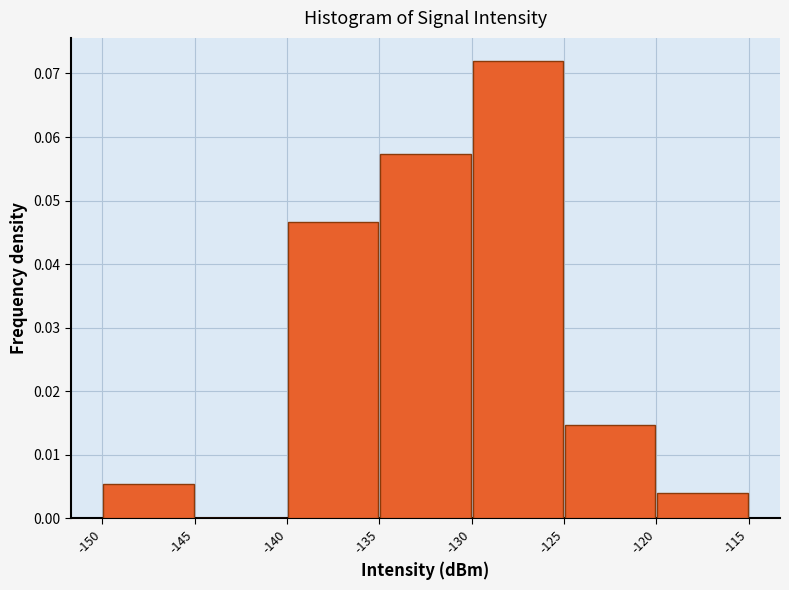

Which range on the x-axis has the tallest bar?

-130 to -125